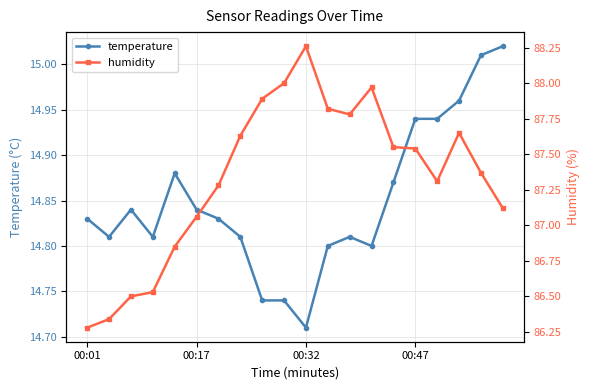

Reading left to right, transcribe all the data shown in this chart.

temperature: 14.8	14.8	14.8	14.8	14.9	14.8	14.8	14.8	14.7	14.7	14.7	14.8	14.8	14.8	14.9	14.9	14.9	15.0	15.0	15.0
humidity: 86.3	86.3	86.5	86.5	86.8	87.1	87.3	87.6	87.9	88.0	88.3	87.8	87.8	88.0	87.5	87.5	87.3	87.7	87.4	87.1